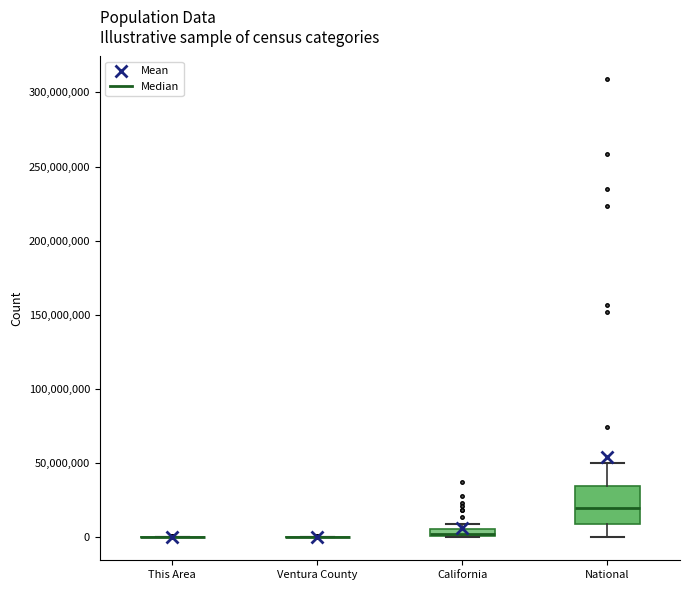

Comparing the boxes themselves (not the whiskers), which one is the tallest?

National